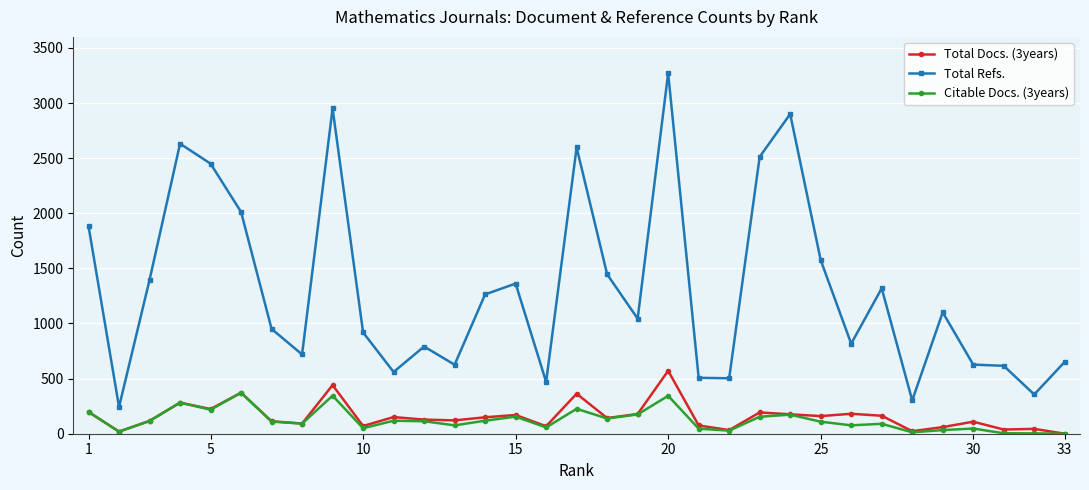

At how many categories does at least one series exceed 1626?

9